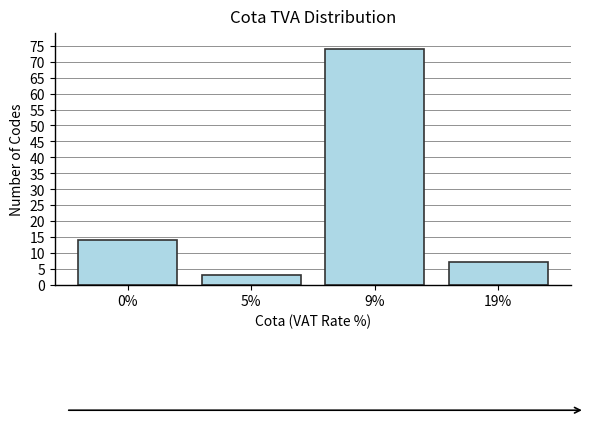

Reading left to right, list all the values displayed in this chart.

14	3	74	7